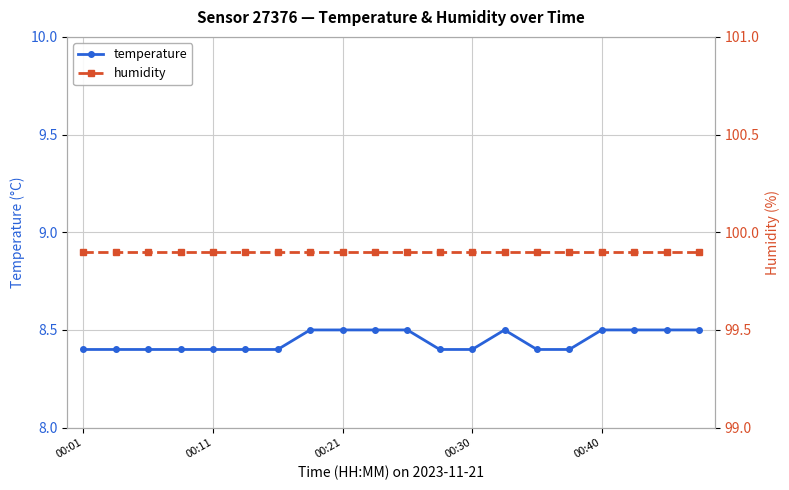

What are all the series names shown in the legend?

temperature, humidity